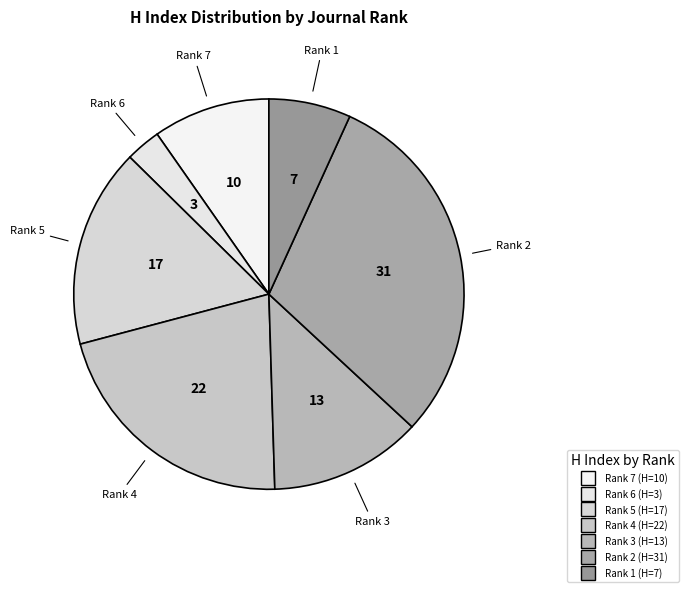

To the nearest percent, what is the average slice percentage?

14%